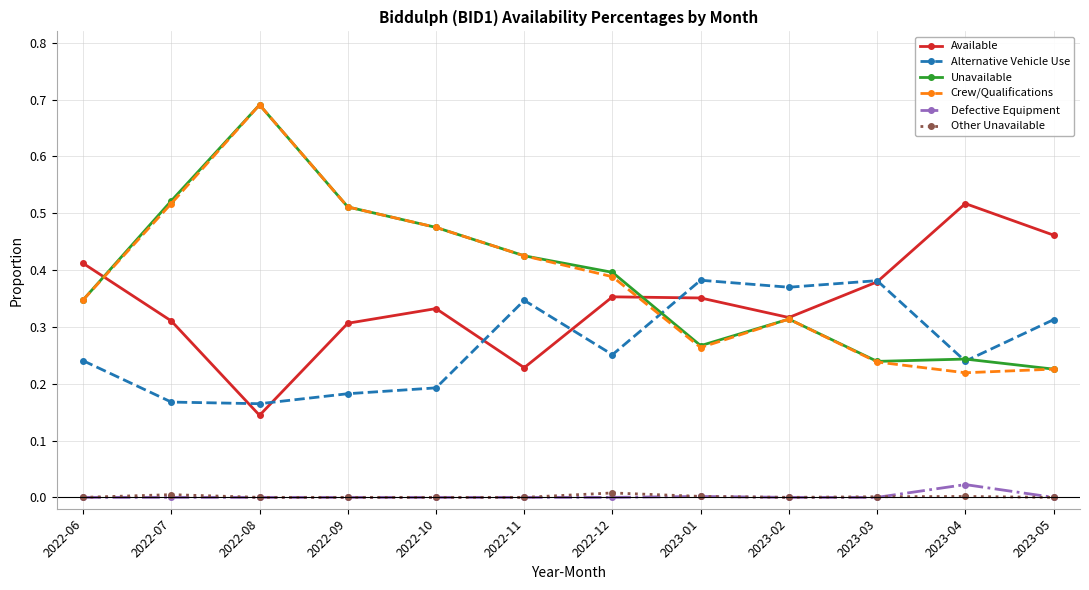

Which series changed the most between 2022-07 and 2023-03?

Unavailable